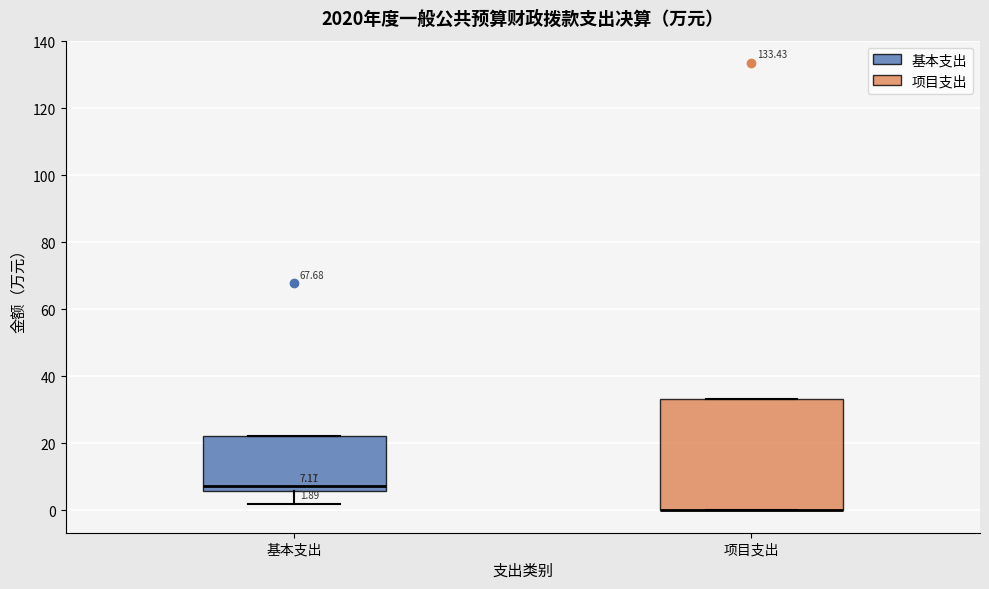

Comparing the boxes themselves (not the whiskers), which one is the tallest?

项目支出